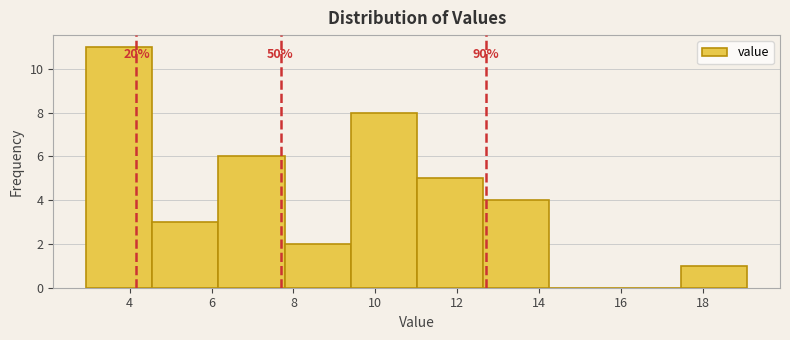

Over which range of the x-axis is the bar tallest?

3.0 to 4.6